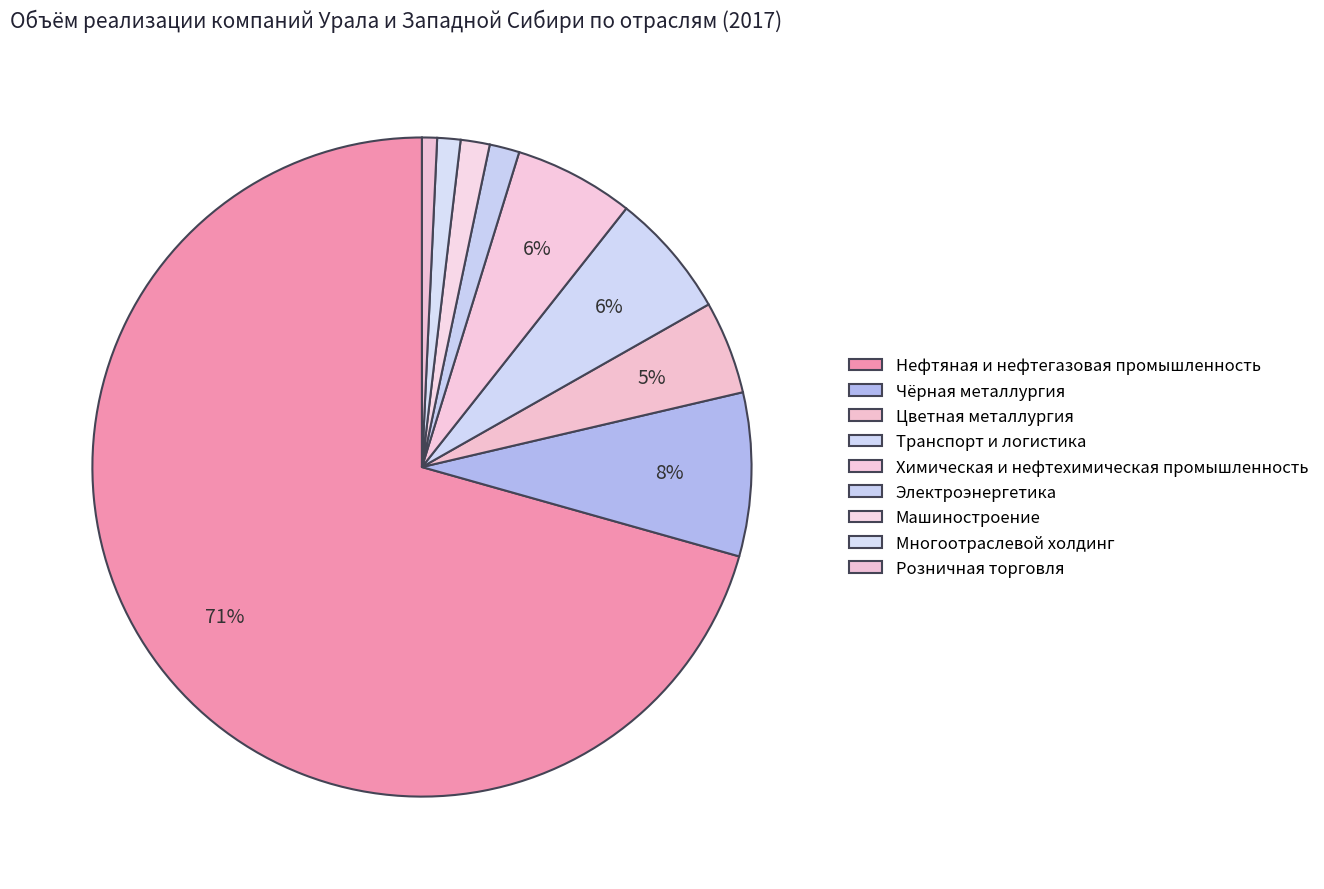

Combined, do Химическая и нефтехимическая промышленность and Нефтяная и нефтегазовая промышленность account for over 50%?

Yes